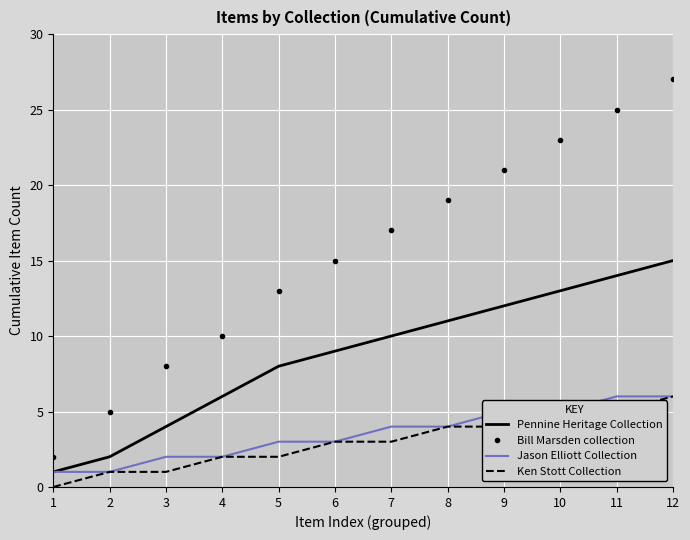

What is the difference between the maximum and minimum values in the Ken Stott Collection series?

6